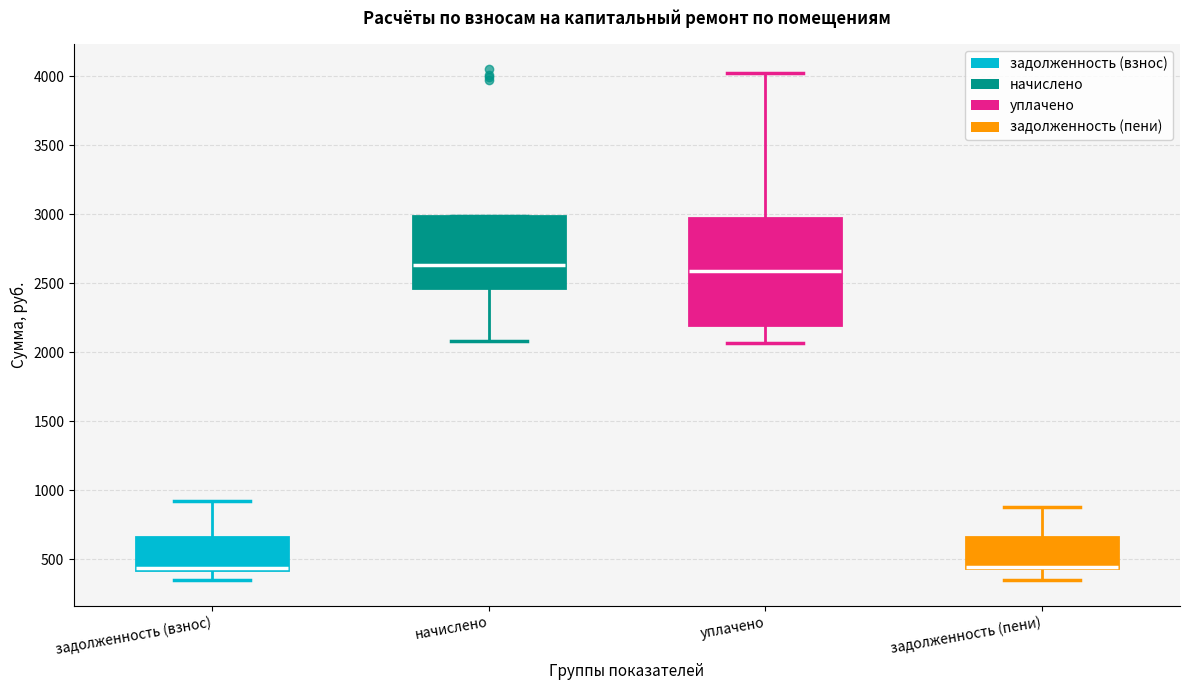

Reading left to right, transcribe this box plot: for each box, give where its median line is, the range the box spans, and where its two whiskers end, as read against the y-axis. The values are not printed on the chart, so give them approximately, as read against the axis.

задолженность (взнос): median 450, box 400 to 650, whiskers 350 to 900
начислено: median 2650, box 2450 to 3000, whiskers 2100 to 3000
уплачено: median 2600, box 2200 to 2950, whiskers 2050 to 4000
задолженность (пени): median 450 (drawn on the box's lower edge), box 450 to 650, whiskers 350 to 900